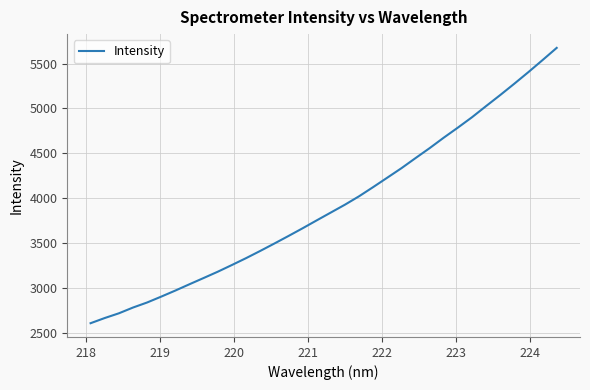

What is the greatest value displayed?

5675.5